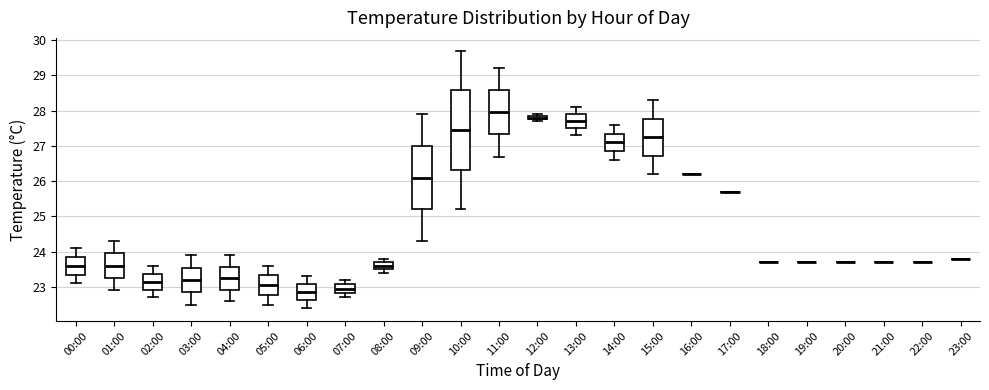

Where does the median line of the box for 06:00 sit on the y-axis? The values are not printed on the chart, so give them approximately, as read against the axis.

22.9